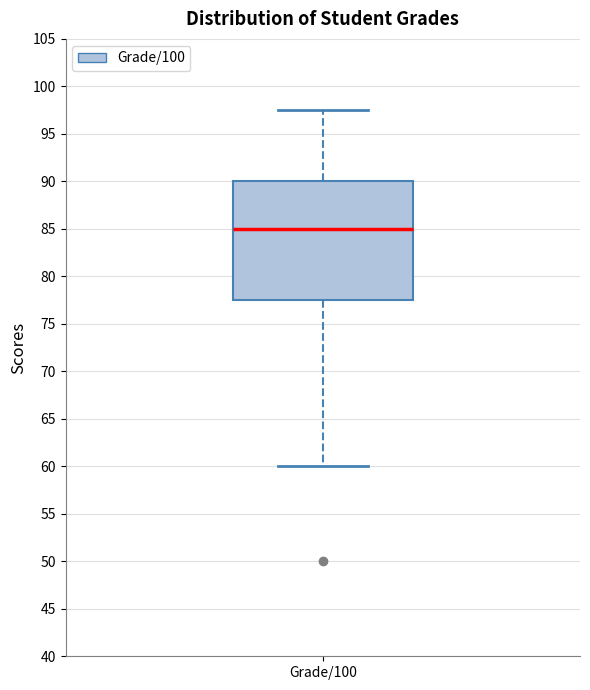

Read this box plot against the y-axis: the position of the median line, the range covered by the box, and the ends of both whiskers. The values are not printed on the chart, so give them approximately, as read against the axis.

median 85.0, box 77.5 to 90.0, whiskers 60.0 to 97.5